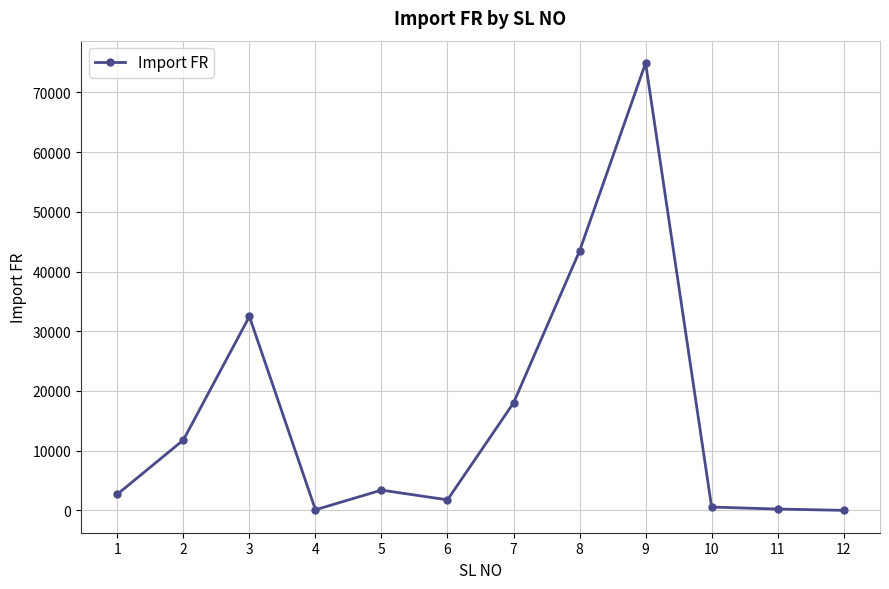

Where is the first local minimum?

4